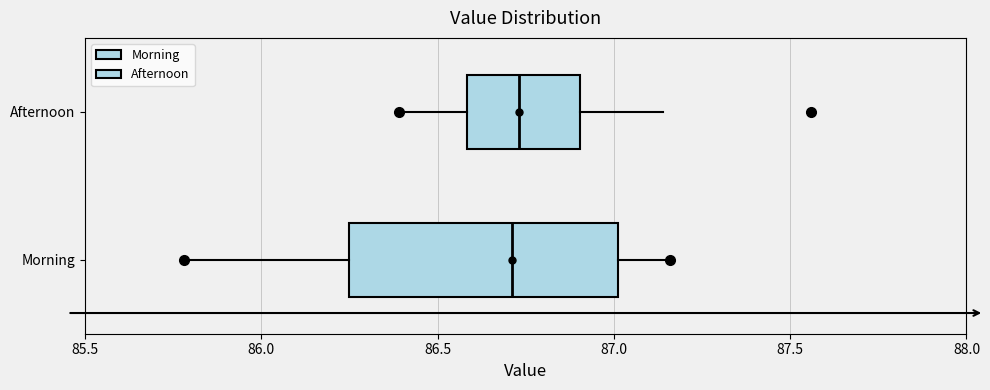

Reading bottom to top, transcribe this box plot: for each box, give where its median line is, the range the box spans, and where its two whiskers end, as read against the x-axis. The values are not printed on the chart, so give them approximately, as read against the axis.

Morning: median 86.70, box 86.25 to 87.00, whiskers 85.80 to 87.15
Afternoon: median 86.75, box 86.60 to 86.90, whiskers 86.40 to 87.15